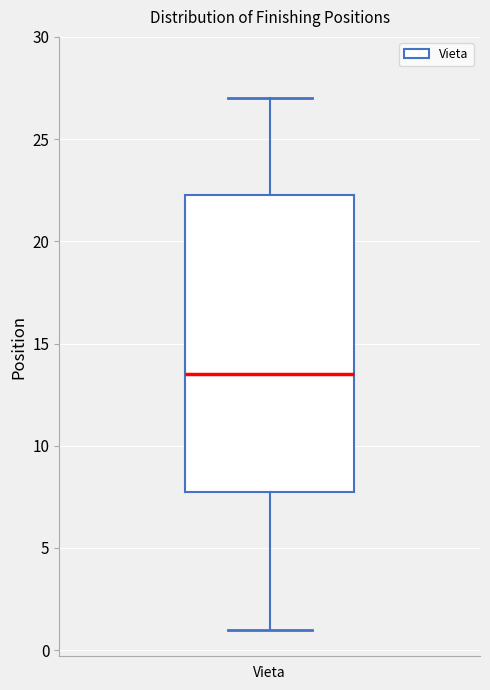

Where does the median line of the box for Vieta sit on the y-axis? The values are not printed on the chart, so give them approximately, as read against the axis.

13.5